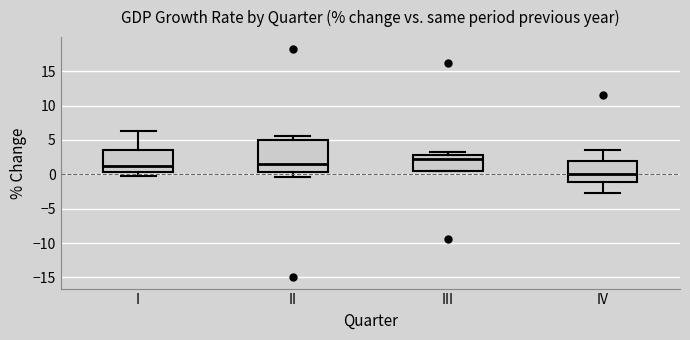

Reading left to right, transcribe this box plot: for each box, give where its median line is, the range the box spans, and where its two whiskers end, as read against the y-axis. The values are not printed on the chart, so give them approximately, as read against the axis.

I: median 1.0, box 0.5 to 3.5, whiskers 0.0 to 6.5
II: median 1.5, box 0.5 to 5.0, whiskers -0.5 to 5.5
III: median 2.5, box 0.5 to 3.0, whiskers 0.5 to 3.0 (just above the box's upper edge)
IV: median 0.0, box -1.0 to 2.0, whiskers -2.5 to 3.5